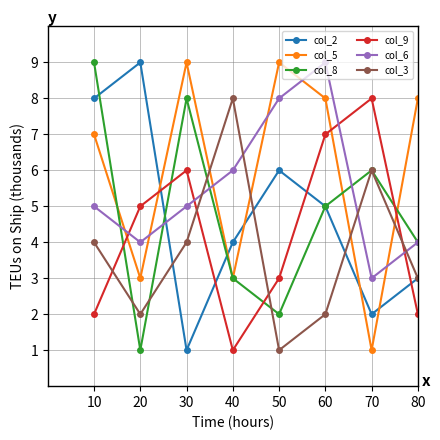

Is it true that col_6 equals 5 at 10?

True